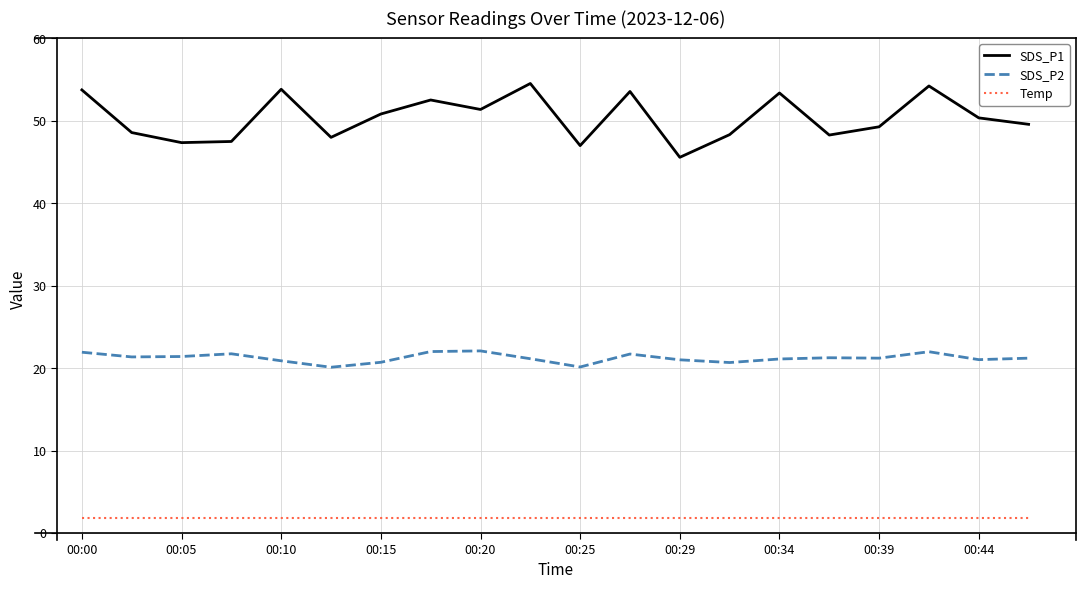

Rank the series by their average value, from lowest to highest.

Temp, SDS_P2, SDS_P1